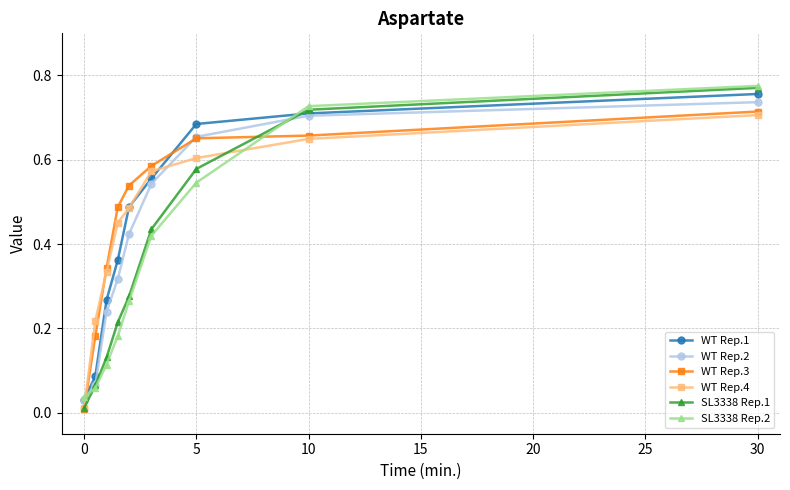

Which series has the widest spread of values?

SL3338 Rep.1